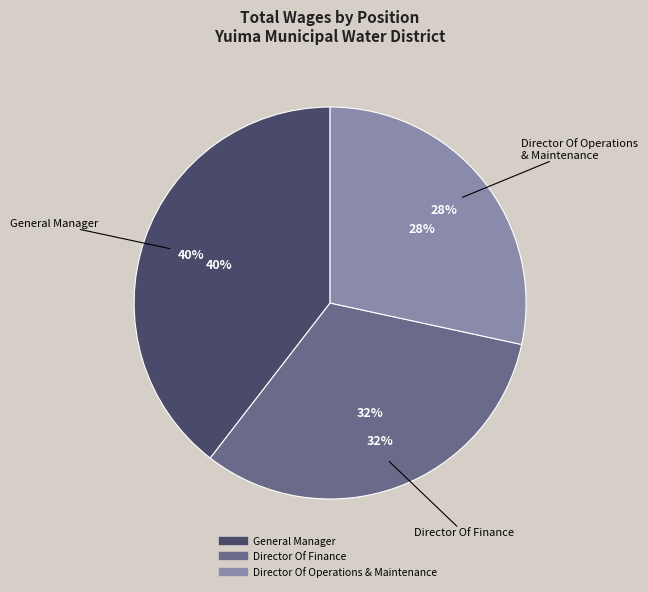

To the nearest percent, what is the combined percentage of Director Of Finance and Director Of Operations & Maintenance?

60%